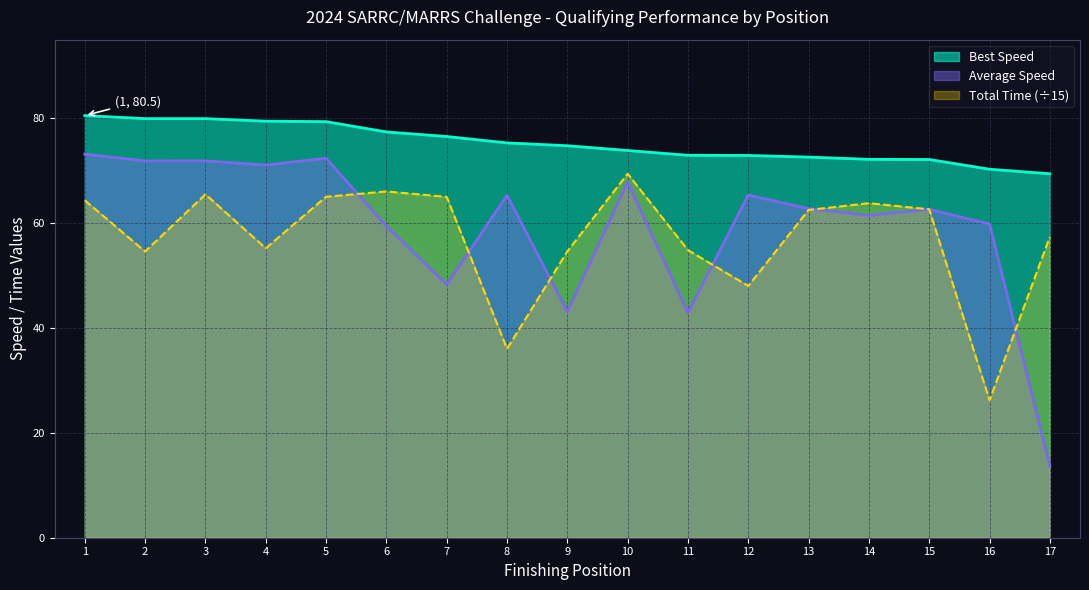

What is the greatest value displayed?

80.5